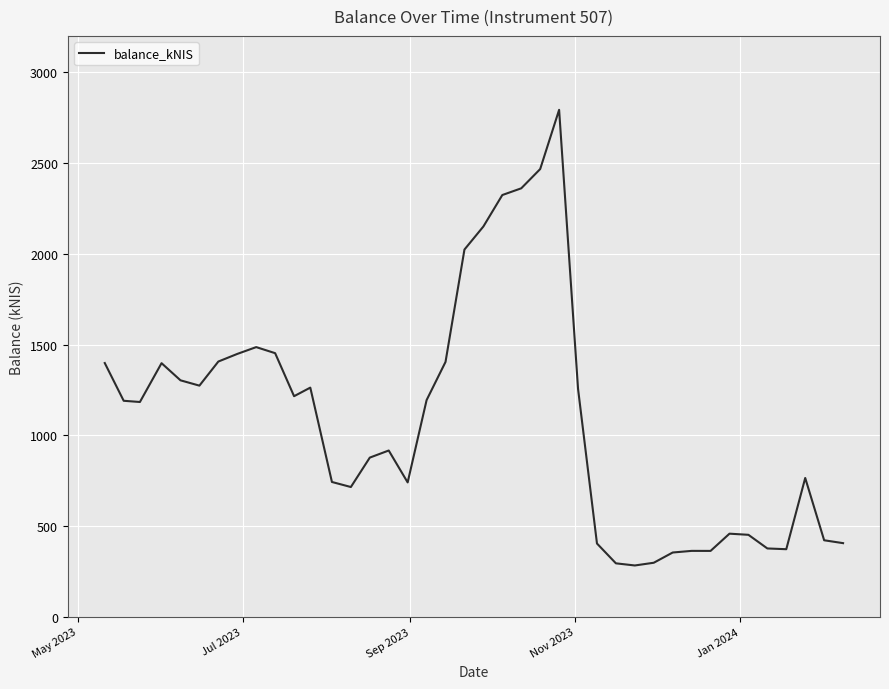

What is the minimum value shown in the chart?

283.4